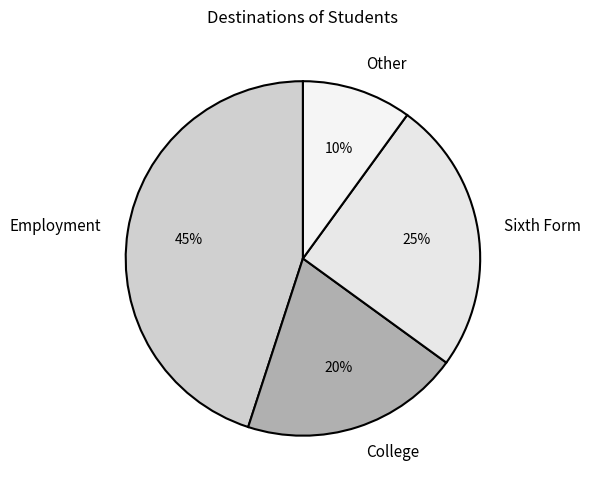

Approximately how many times larger is the value at Other compared to Sixth Form?

0.4